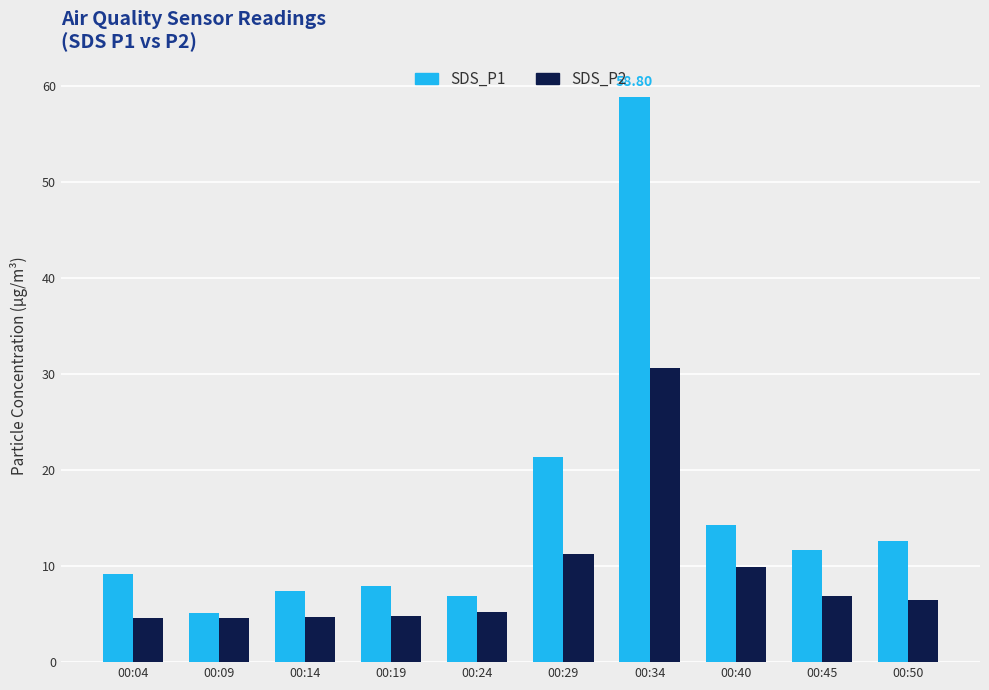

List the series in order of their overall mean, lowest first.

SDS_P2, SDS_P1